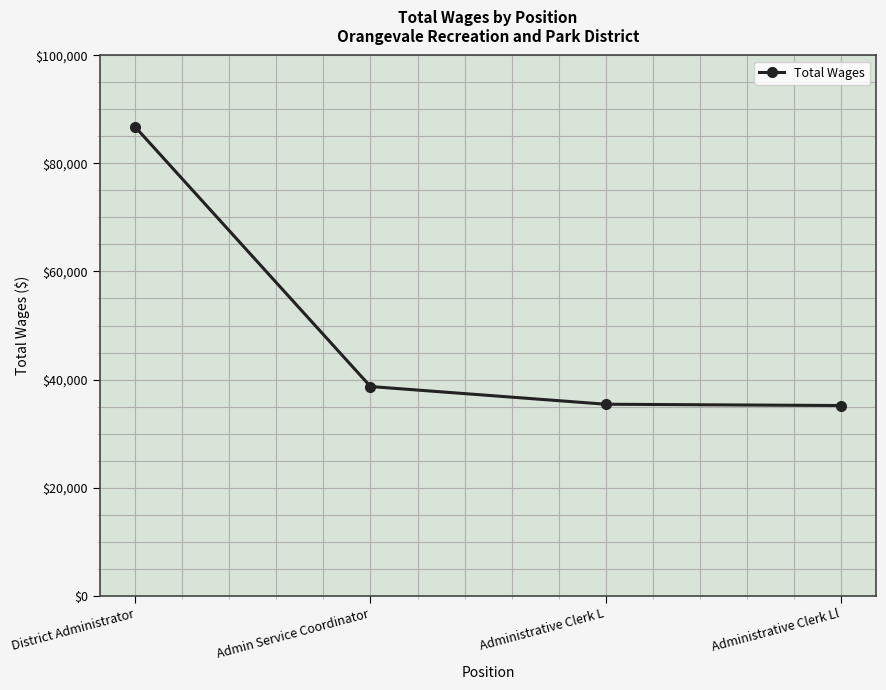

At which label is the value closest to 60974?

Admin Service Coordinator